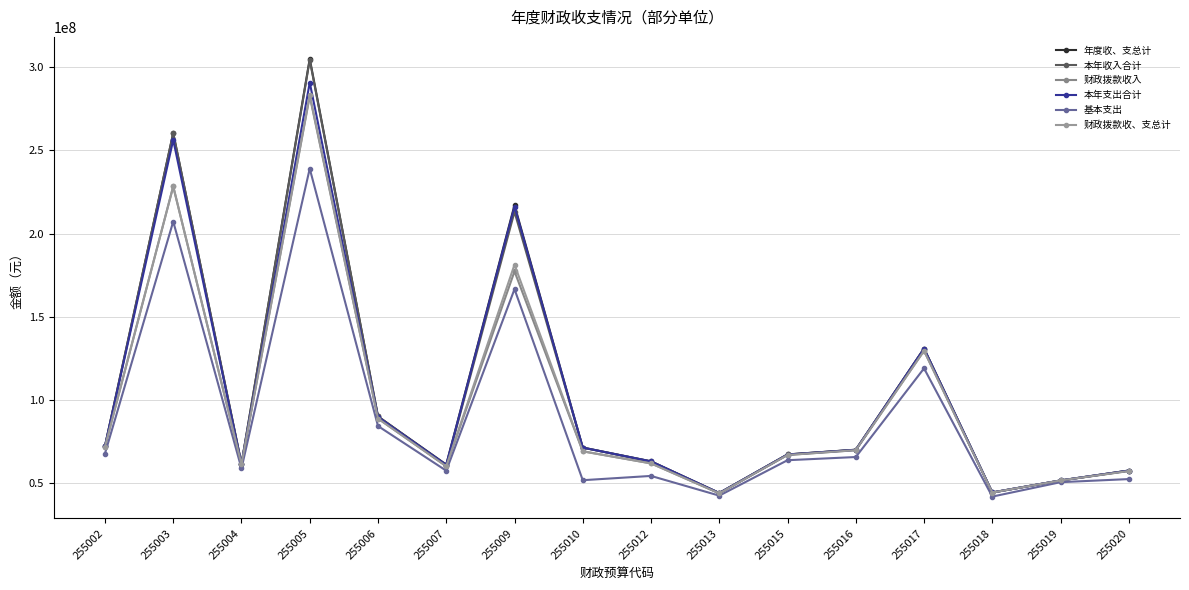

At which label is 本年支出合计 closest to 167442439?

255017